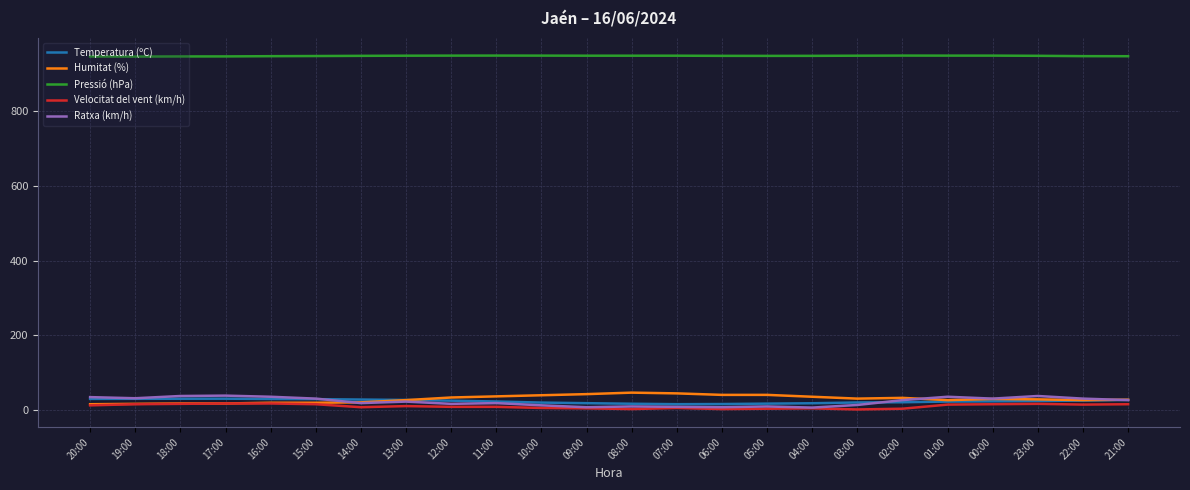

The value of Pressió (hPa) at 07:00 is 395.3. True or false?

False